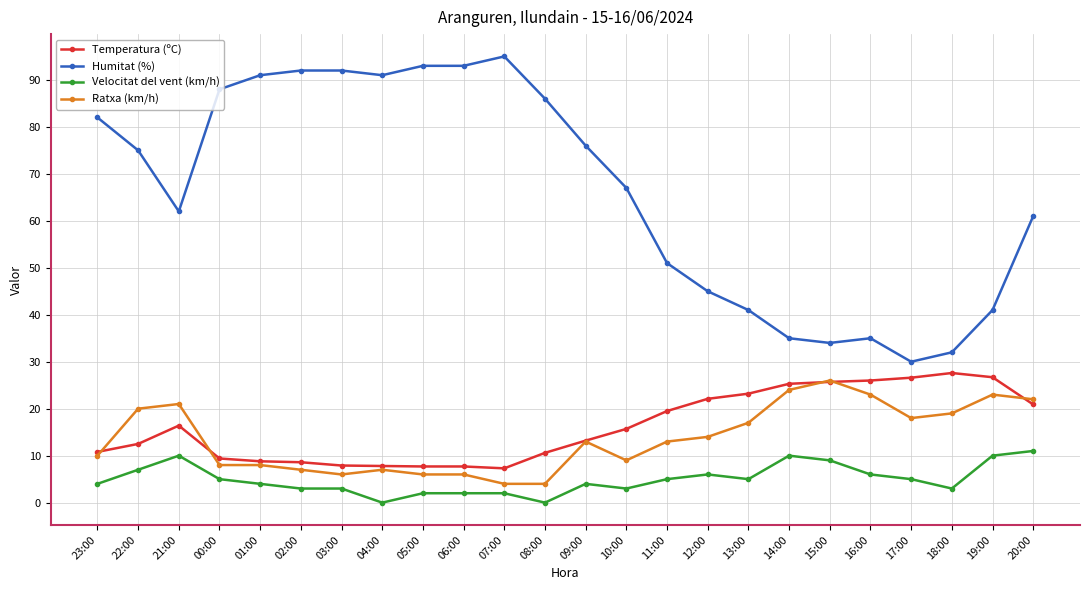

How many data points in Temperatura (ºC) are above 15?

12